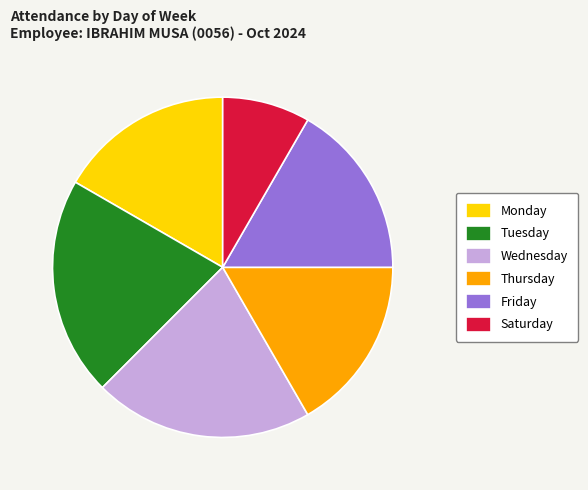

Does Saturday account for over 50% of the chart?

No